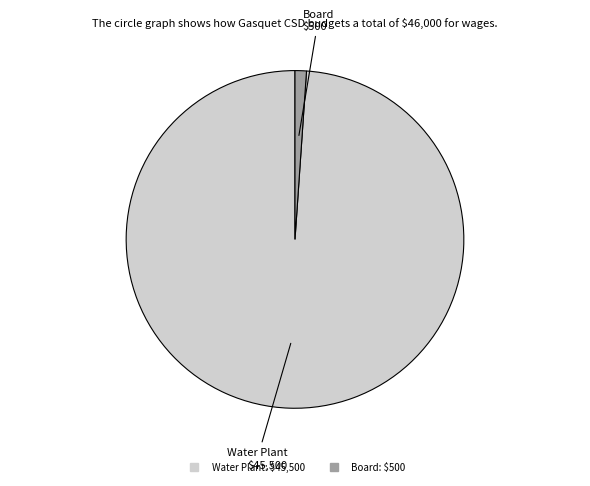

Is there any slice that represents more than half of the pie?

Yes